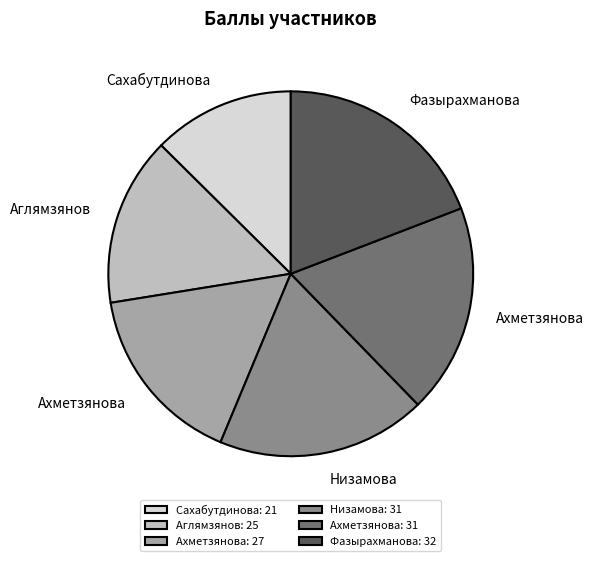

Which slice is the largest?

Фазырахманова: 32